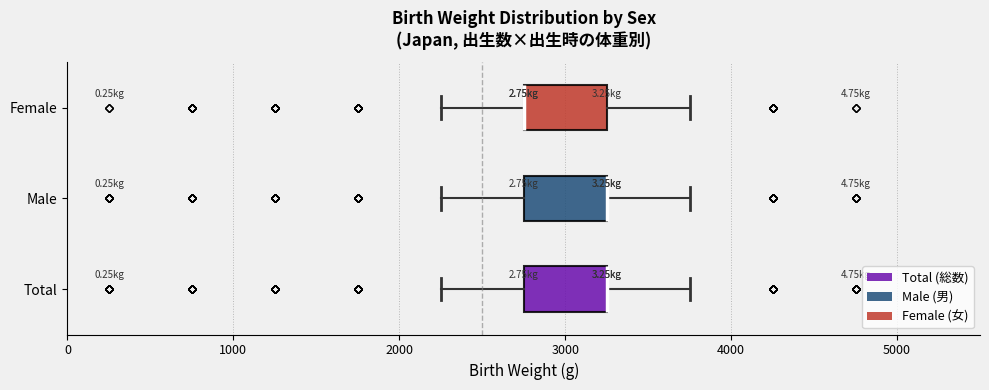

Where is the right edge of the box for Total on the x-axis? The values are not printed on the chart, so give them approximately, as read against the axis.

3300